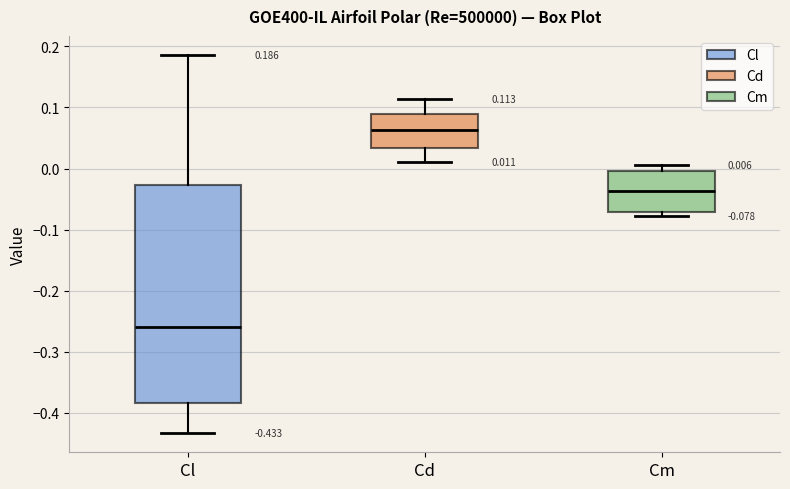

Which box is the tallest, from its lower edge to its upper edge?

Cl